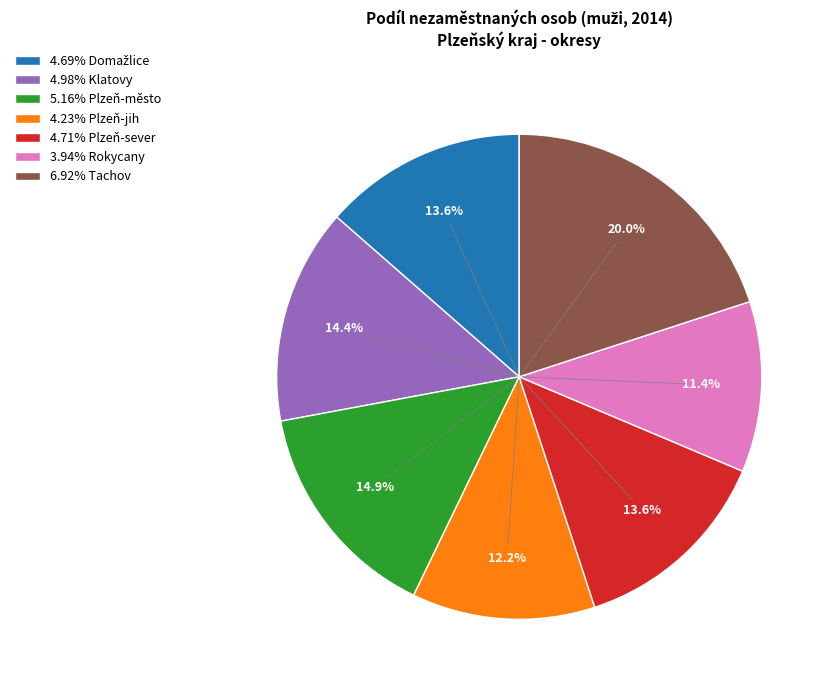

Is there a majority slice in this chart?

No